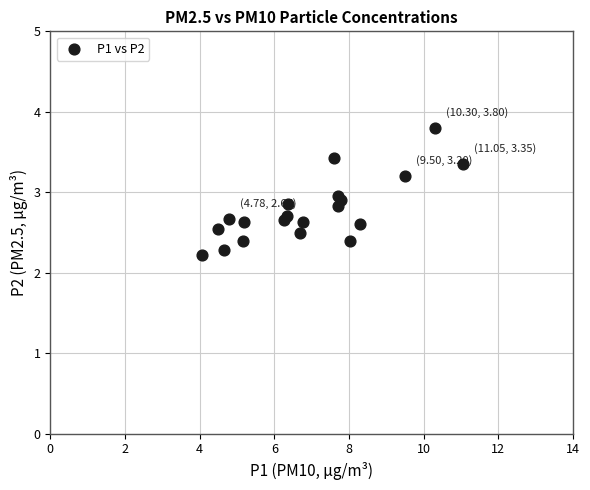

What is the range of X values (max minus min)?

7.0